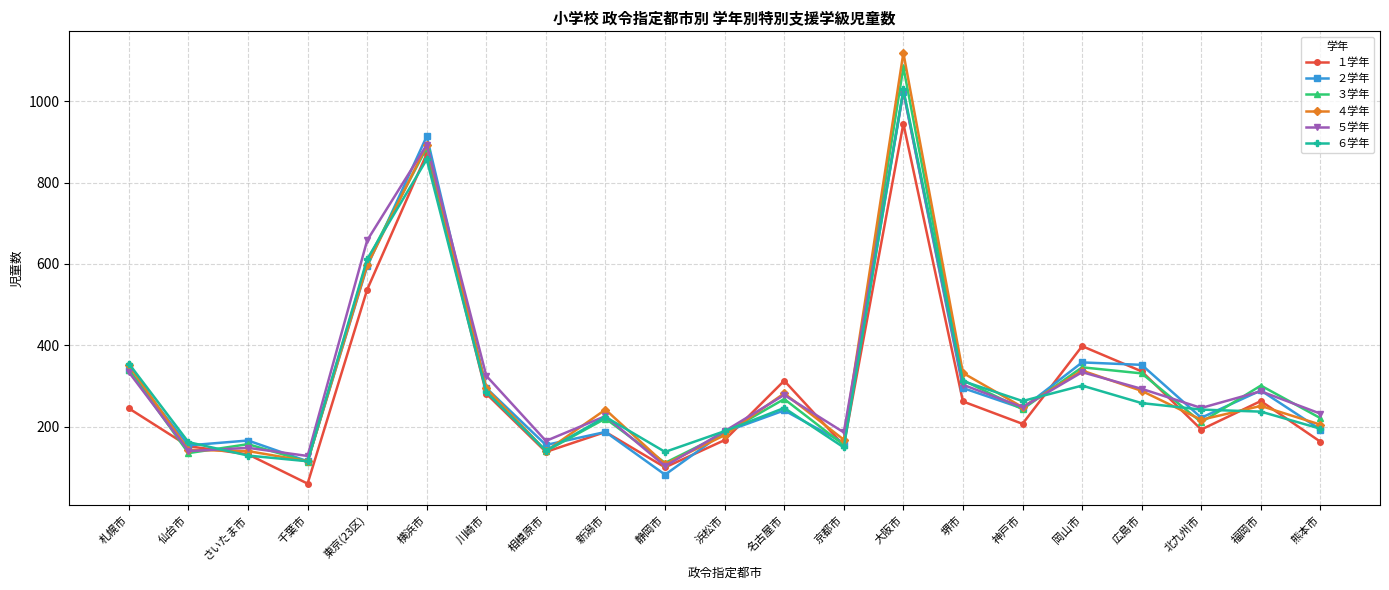

What is the label of the 8th point from the right?

大阪市